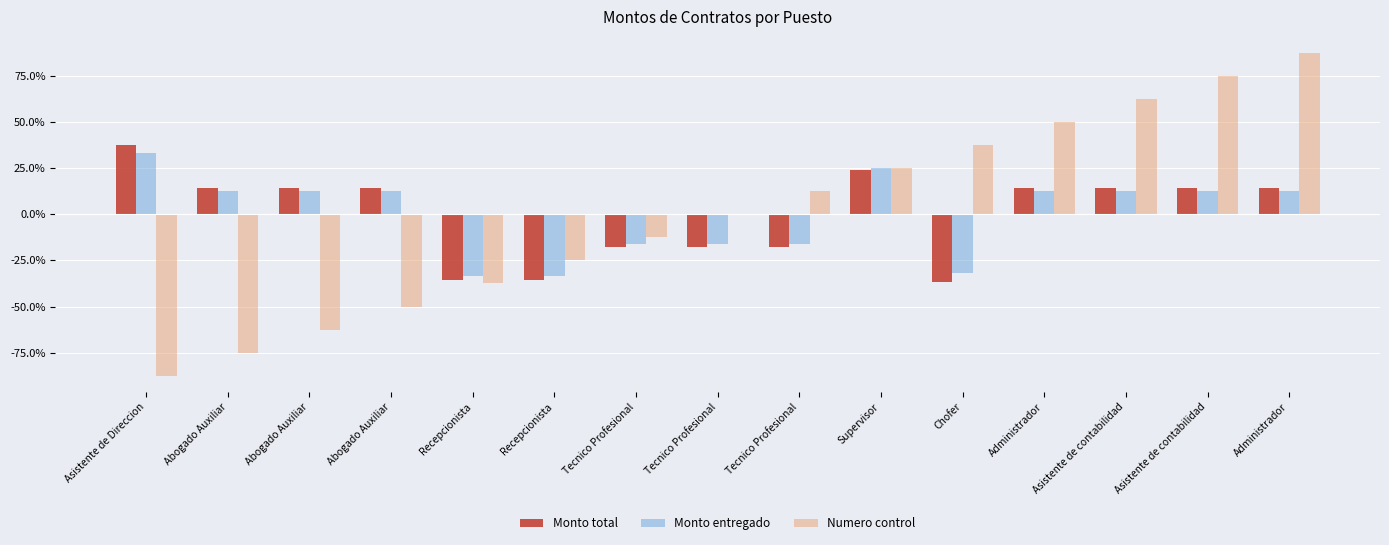

How many positive values does the Monto total series have?

9